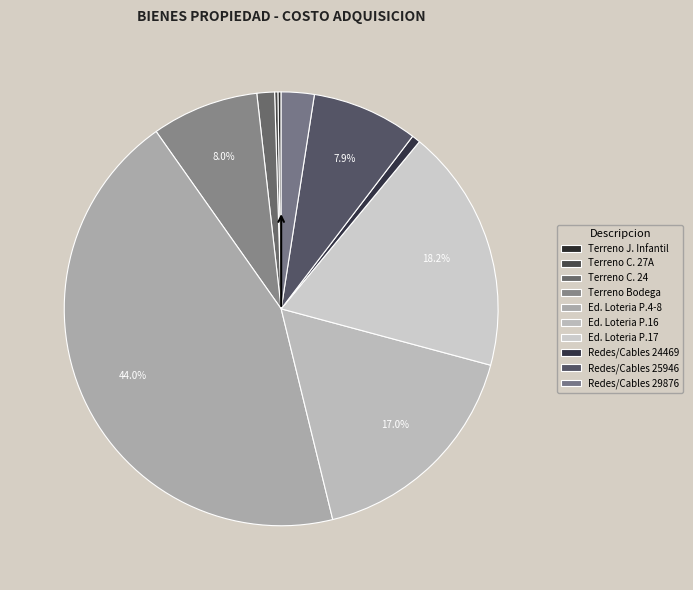

Which category has the smallest portion of the pie?

TERRENO CASA CALLE 27A 35-45